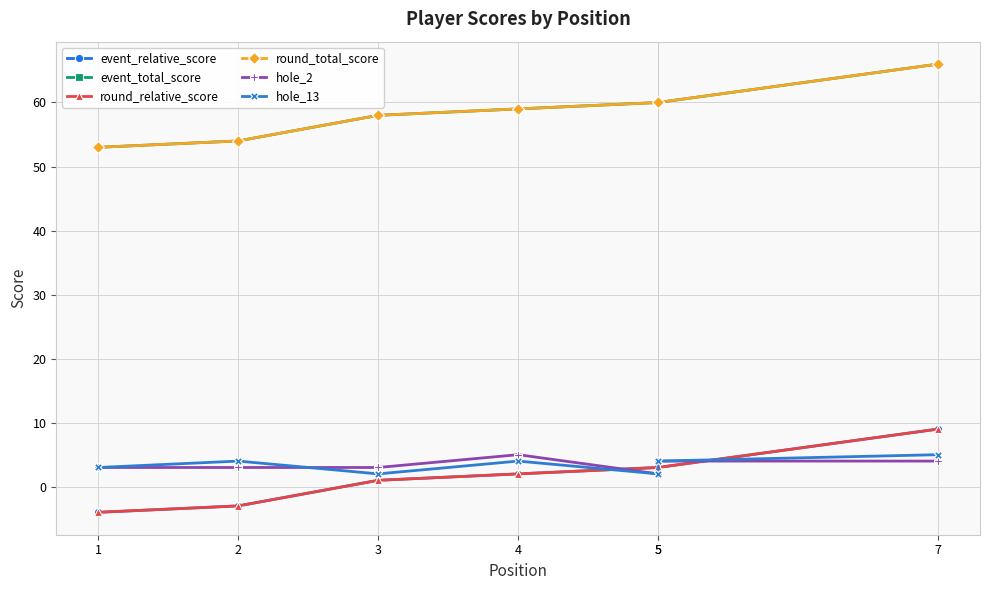

What is the value of the event_total_score point at the 3rd from the left?

58